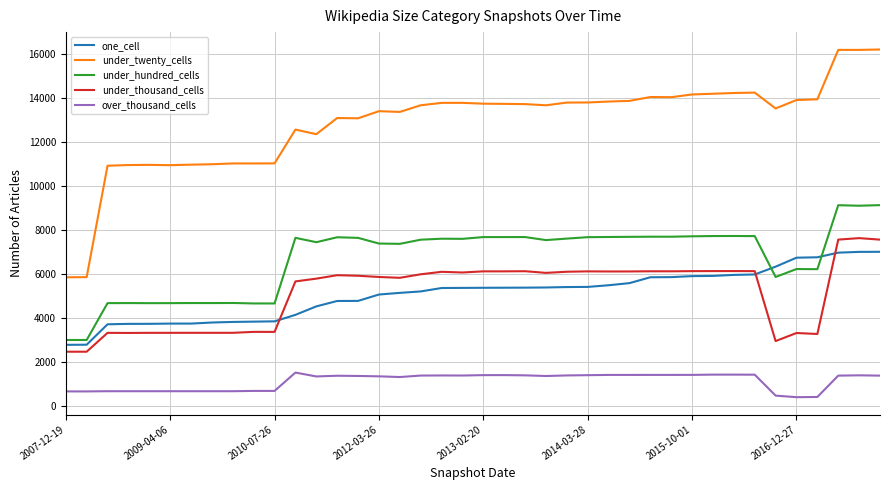

What is the highest value of the under_twenty_cells series?

16218